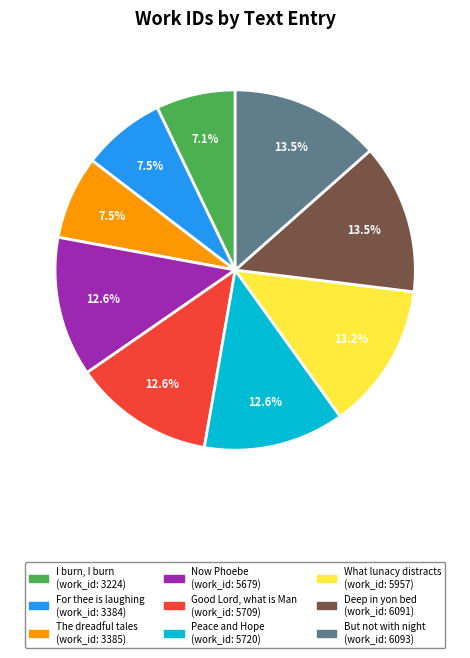

Is there any slice that represents more than half of the pie?

No